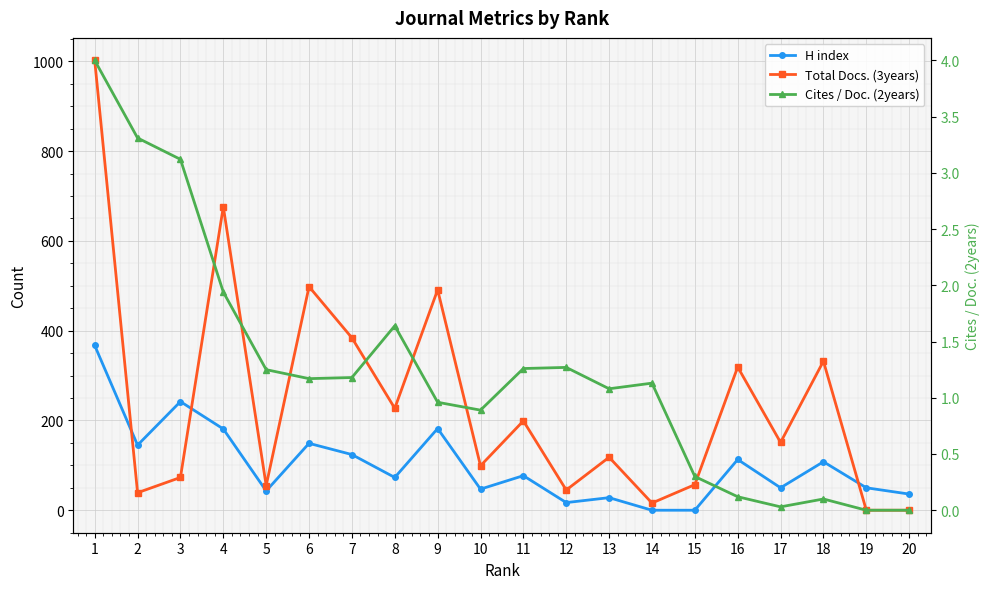

How many values in Cites / Doc. (2years) are above zero?

18